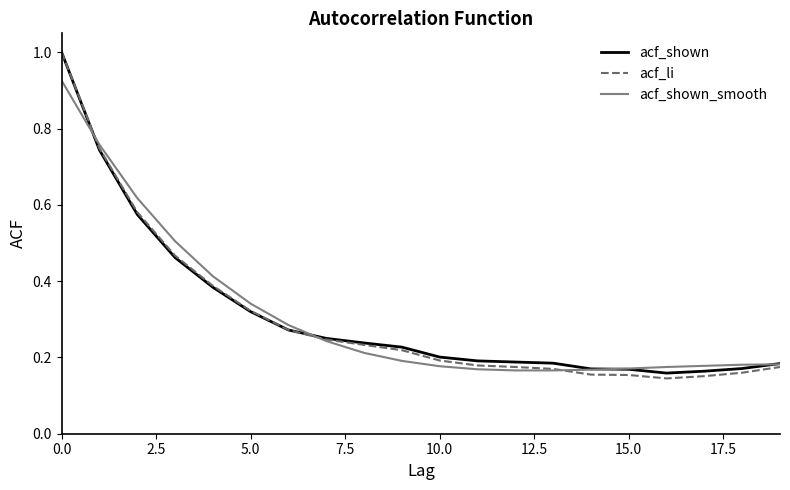

Which series has the widest spread of values?

acf_li